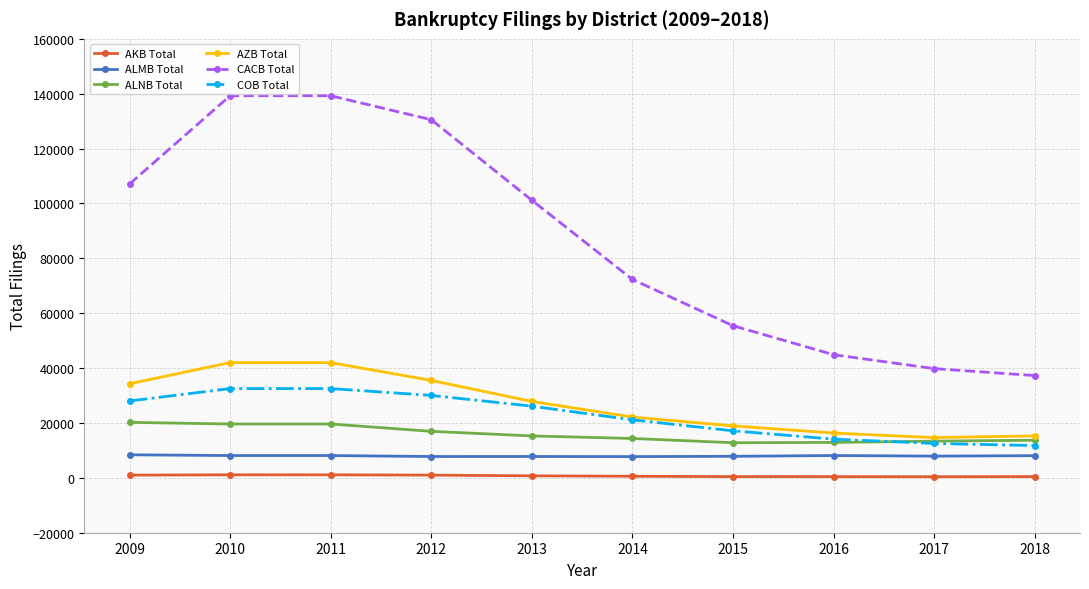

True or false: ALMB Total and AZB Total intersect in this chart.

False